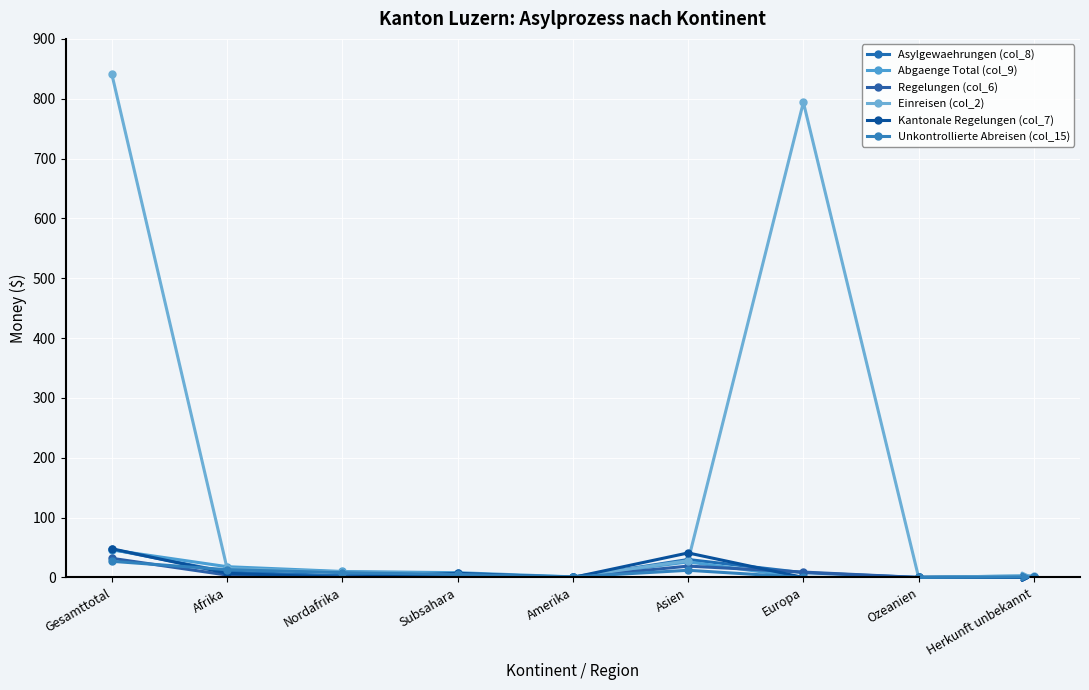

At which category does Regelungen (col_6) reach its first local valley?

Nordafrika